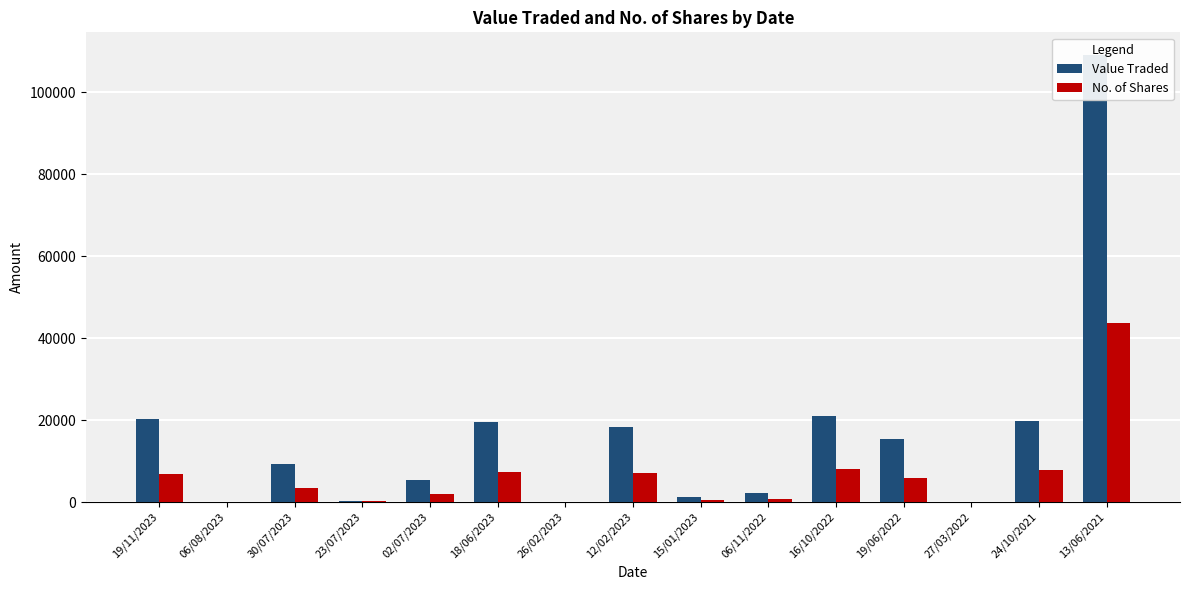

Is the value of Value Traded at 18/06/2023 greater than the value of No. of Shares at 19/11/2023?

Yes